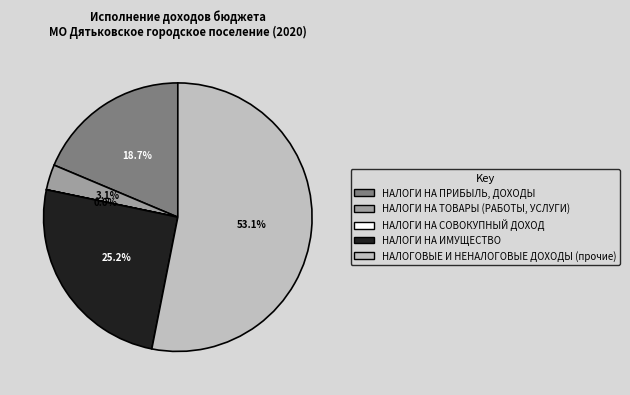

Is there a majority slice in this chart?

Yes